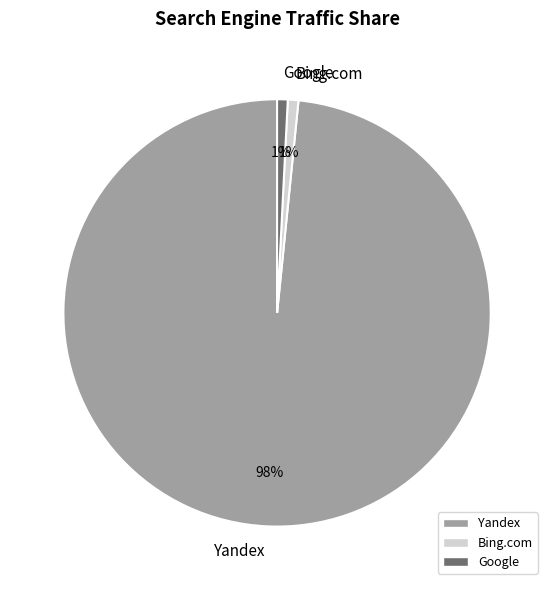

How many slices are in this pie chart?

3